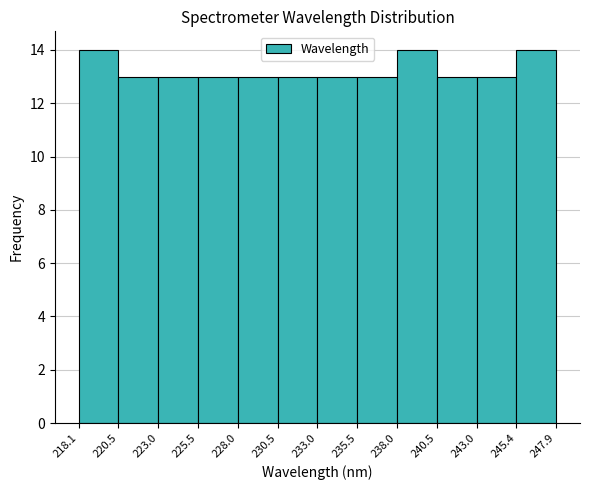

How tall is the bar that spans 243.0 to 245.4 on the x-axis? The values are not printed on the chart, so give them approximately, as read against the axis.

13